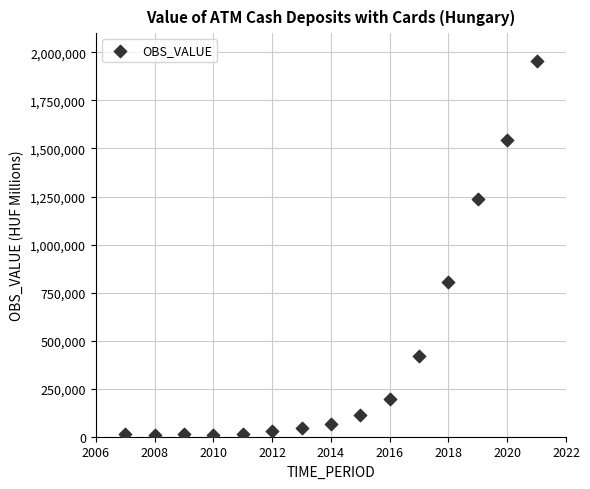

What is the range of X values (max minus min)?

14.0